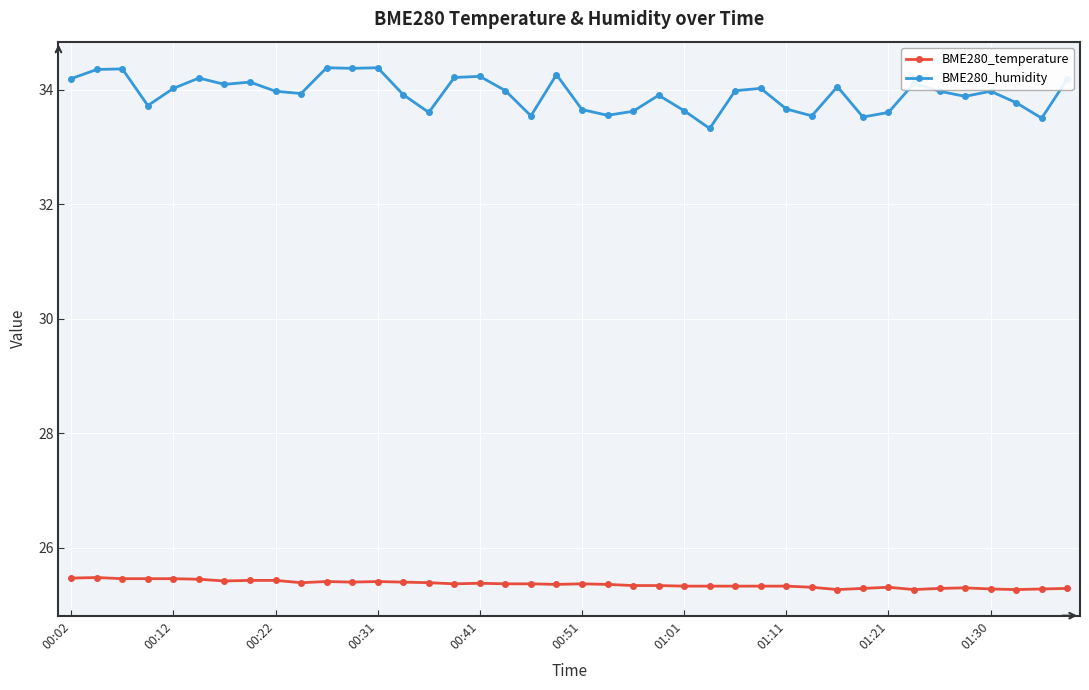

How many lines are shown in the chart?

2